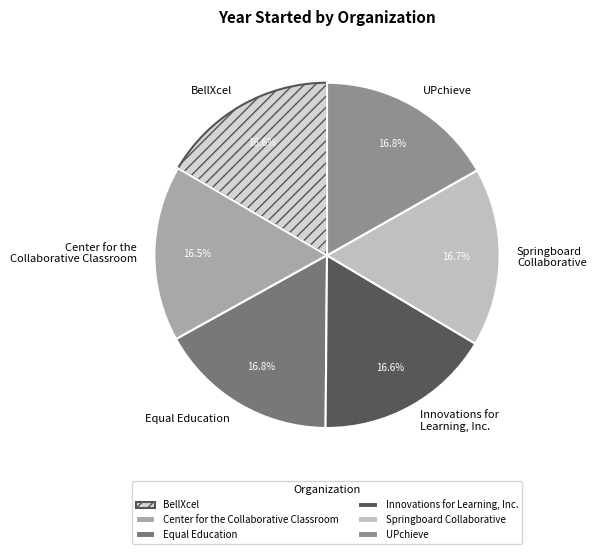

What percentage do Equal Education and Center for the Collaborative Classroom together represent?

33.3%